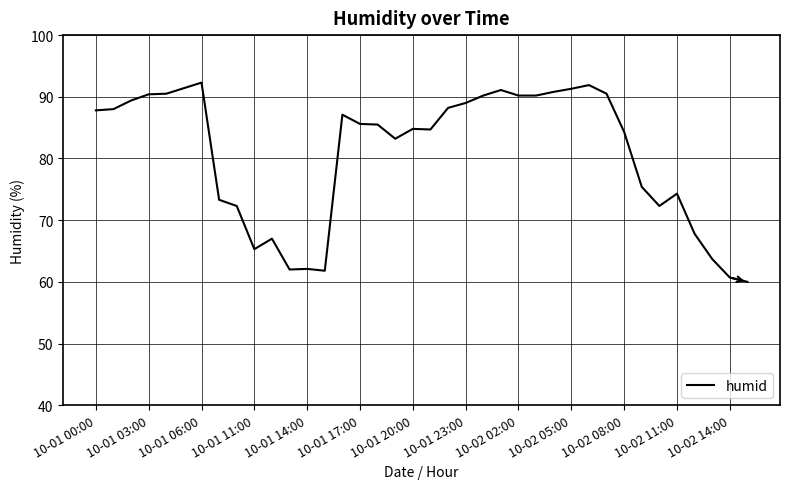

What is the maximum value shown in the chart?

92.3